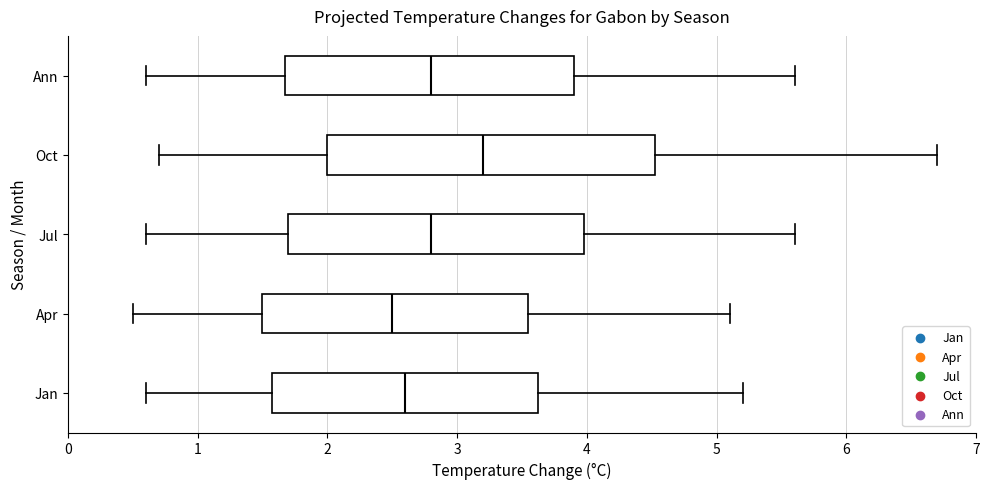

Which box is the widest, from its left edge to its right edge?

Oct